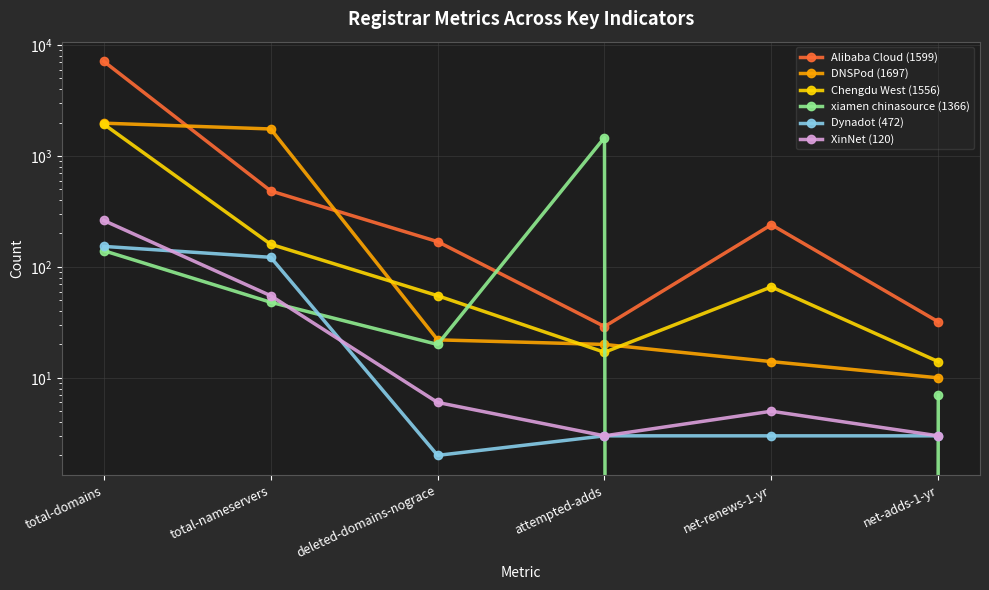

What is the lowest value of the Chengdu West (1556) series?

14